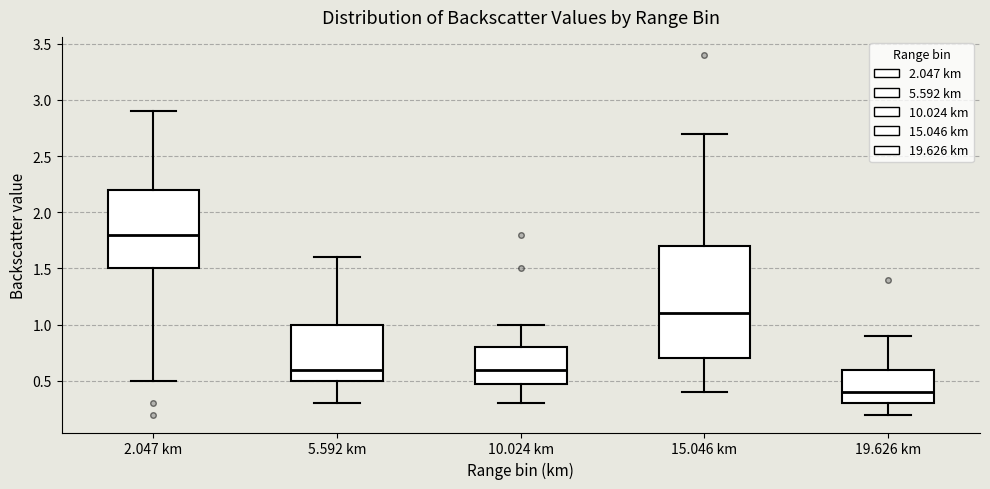

Where does the lower whisker of the box for 19.626 km end on the y-axis? The values are not printed on the chart, so give them approximately, as read against the axis.

0.2